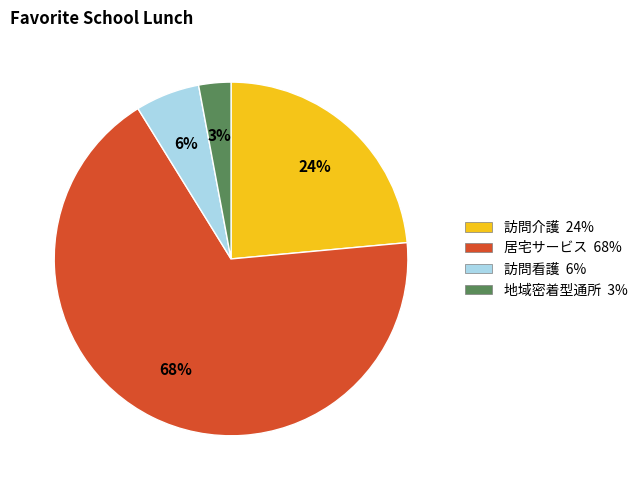

Count the number of slices in the pie.

4